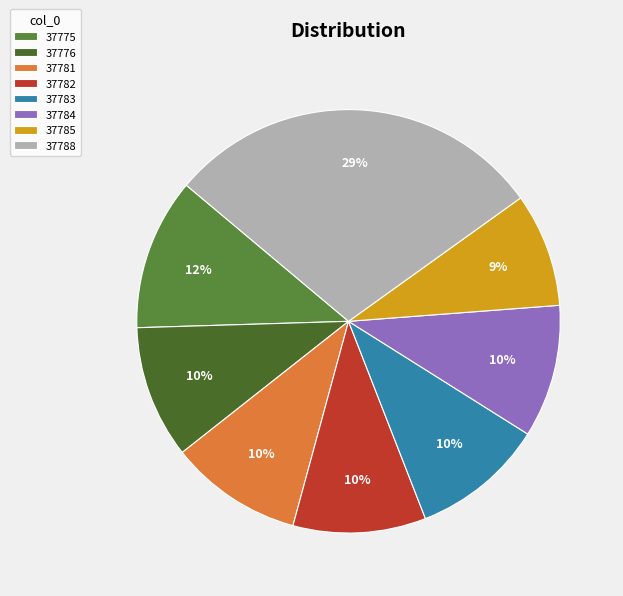

Which category has the biggest portion of the pie?

37788